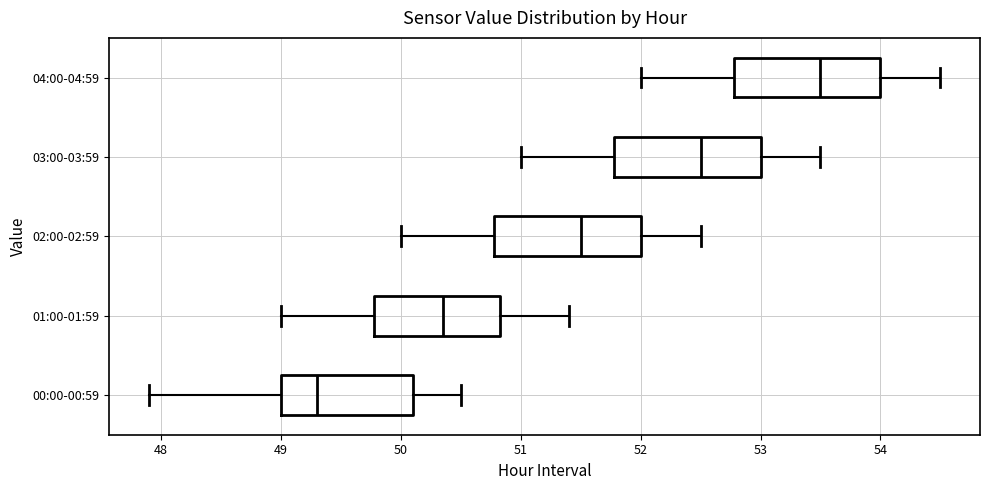

Which box's median line is the furthest to the left?

00:00-00:59